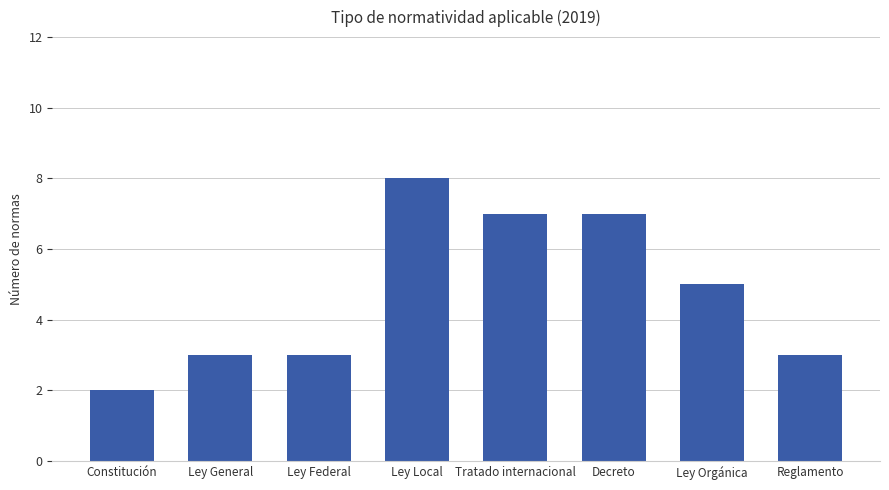

At which label does the data first exceed 5?

Ley Local